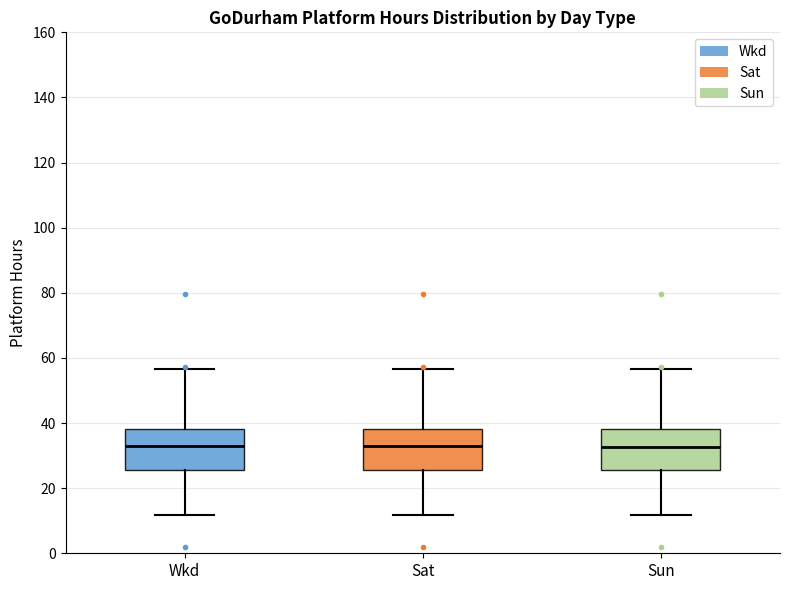

Reading left to right, transcribe this box plot: for each box, give where its median line is, the range the box spans, and where its two whiskers end, as read against the y-axis. The values are not printed on the chart, so give them approximately, as read against the axis.

Wkd: median 34, box 26 to 38, whiskers 12 to 56
Sat: median 34, box 26 to 38, whiskers 12 to 56
Sun: median 32, box 26 to 38, whiskers 12 to 56